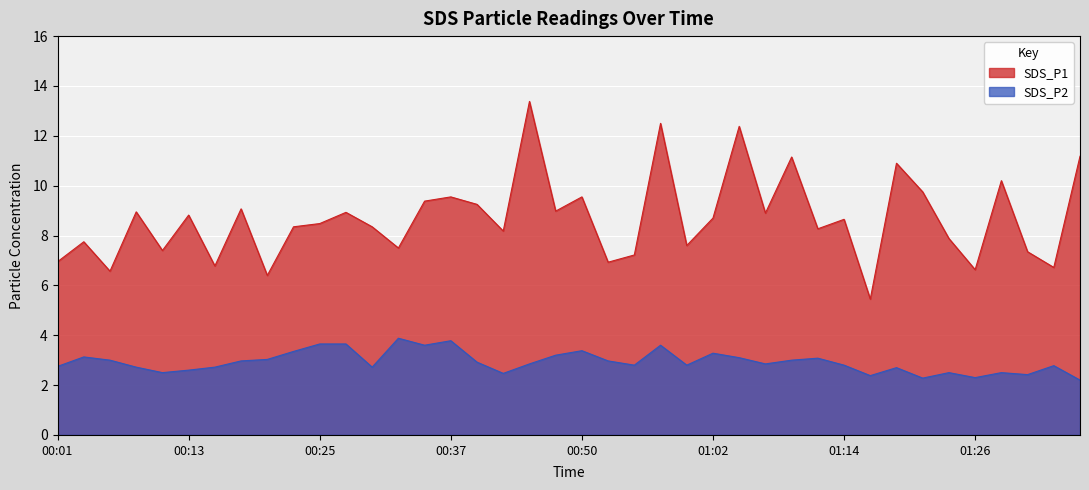

How many lines are shown in the chart?

2